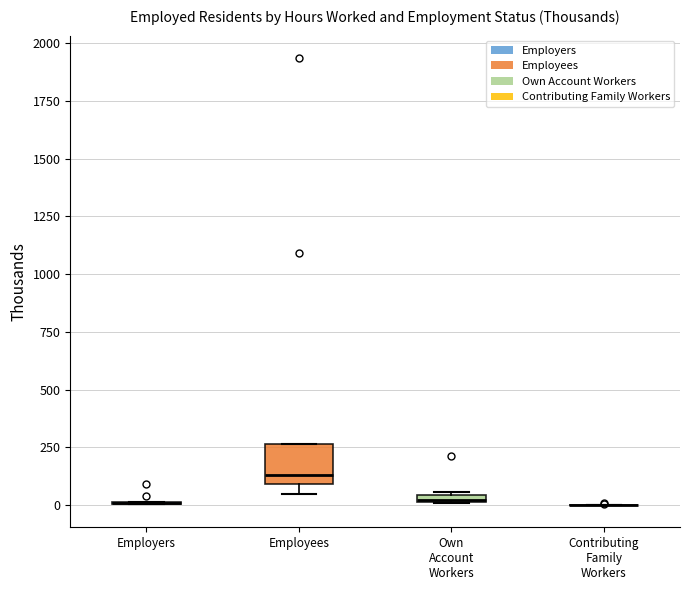

Which box is the tallest, from its lower edge to its upper edge?

Employees